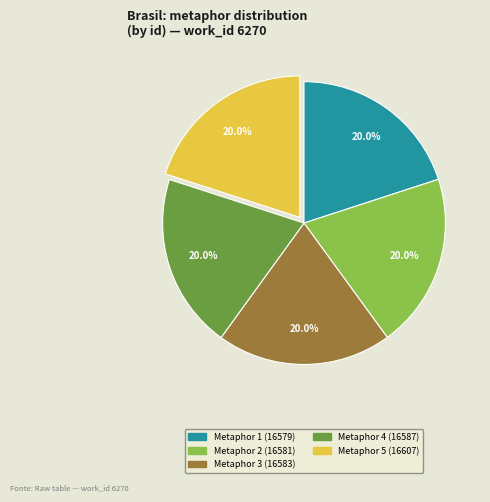

Is there a majority slice in this chart?

No